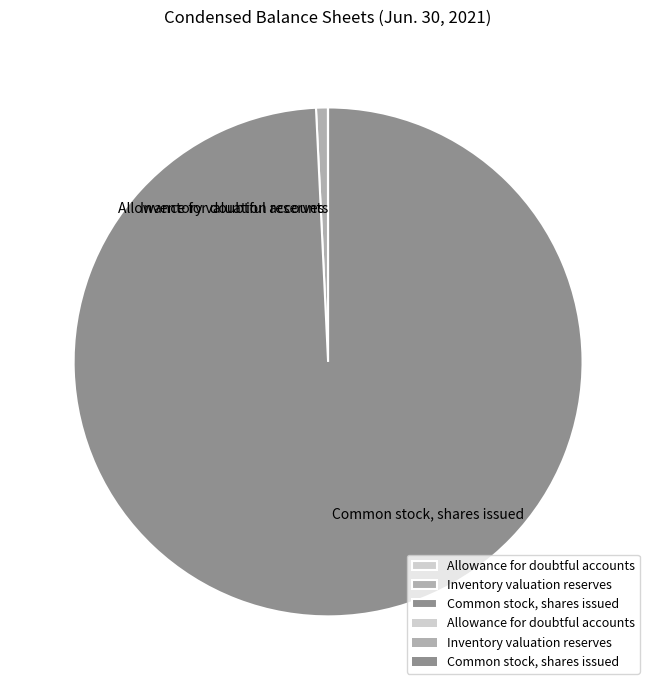

Do Common stock, shares issued and Inventory valuation reserves together represent more than half of the pie?

Yes